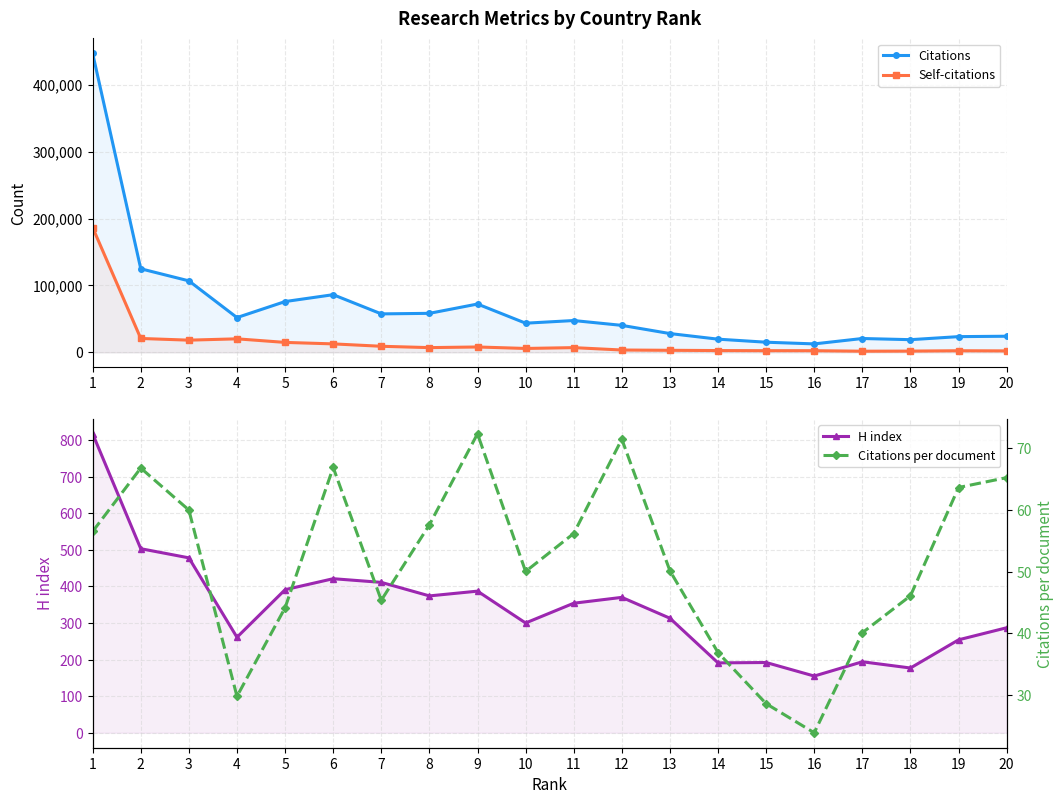

What is the minimum value for H index?

155.0